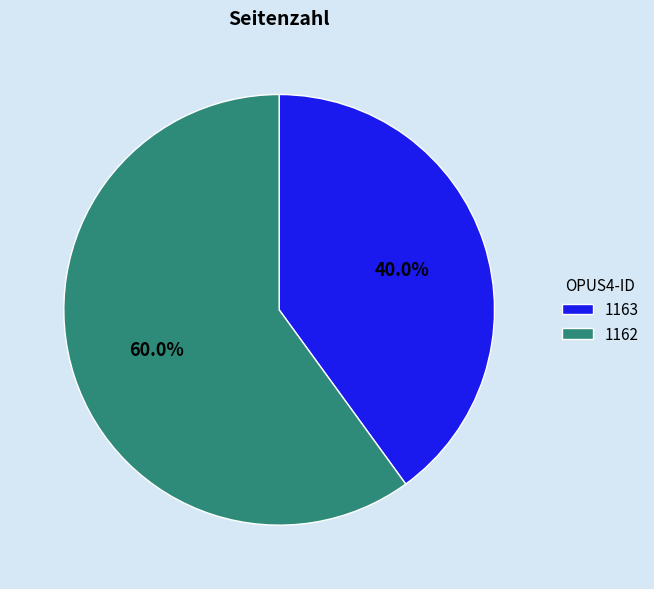

Combined, what portion of the pie is 1163 and 1162?

100.0%